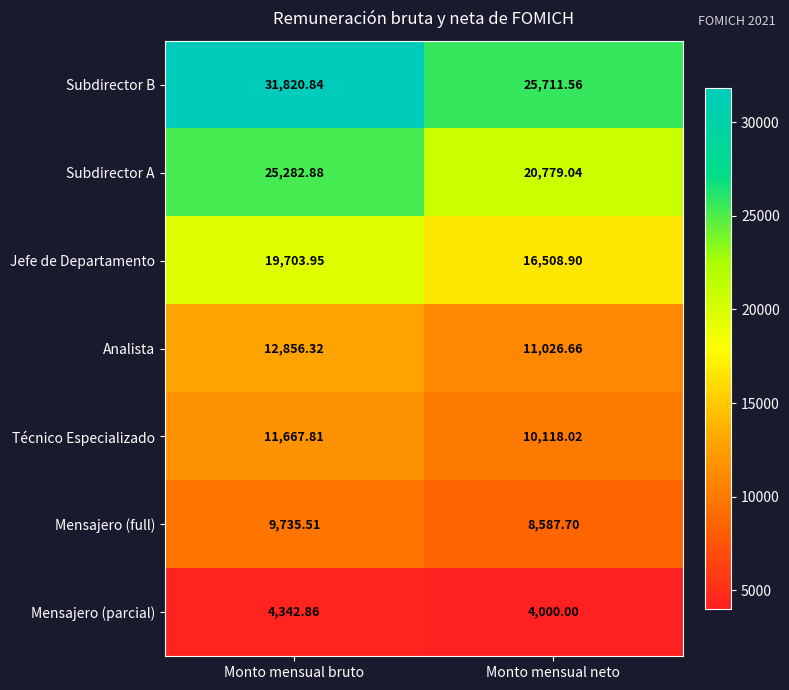

Which category has the lowest value across all series?

Monto mensual neto